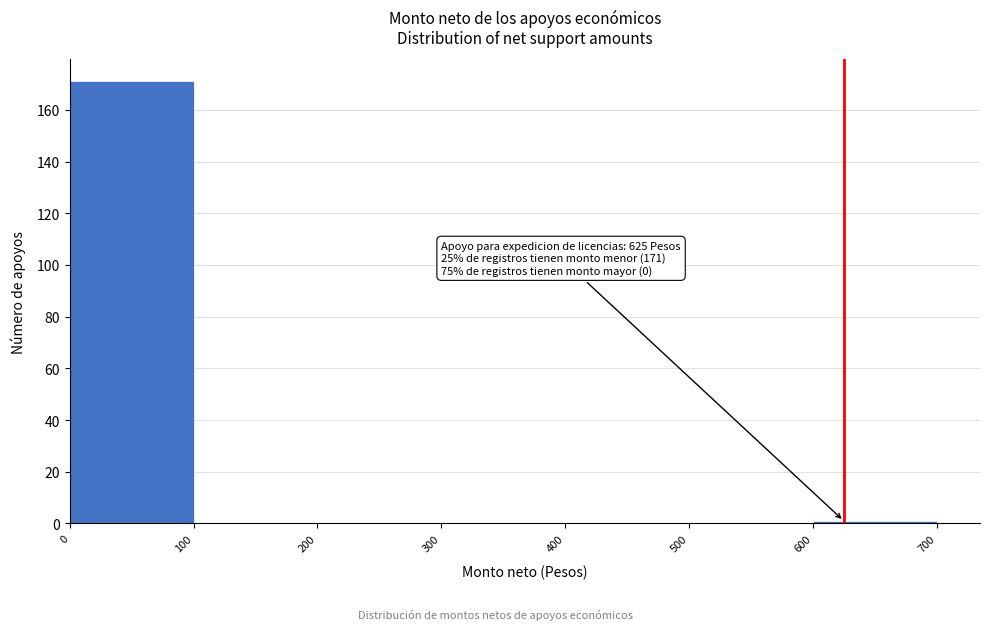

Over which range of the x-axis is the bar tallest?

0 to 100